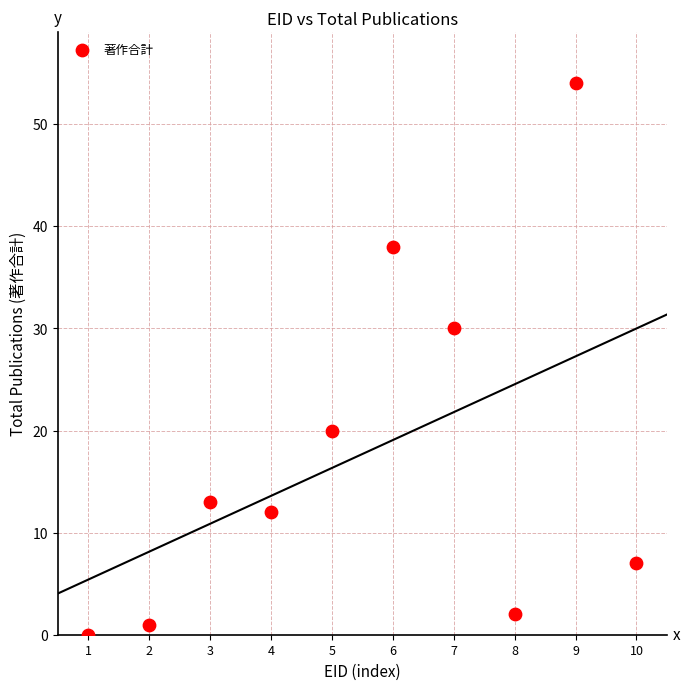

What is the range of Y values (max minus min)?

54